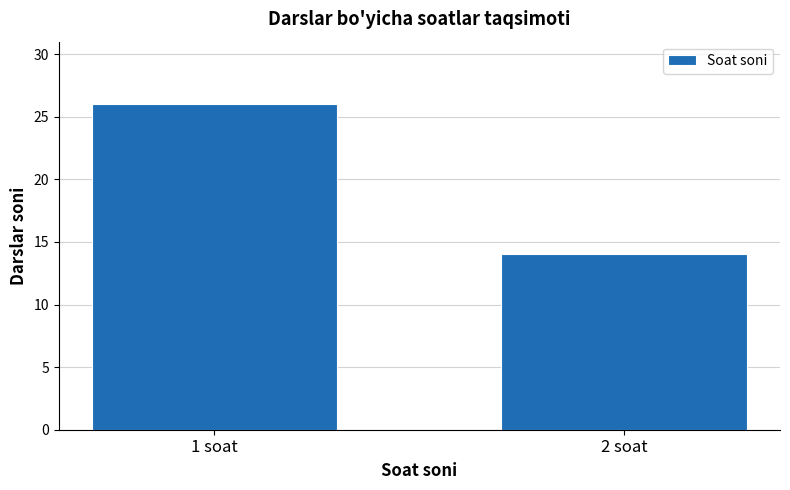

Reading right to left, transcribe all the data shown in this chart.

14	26